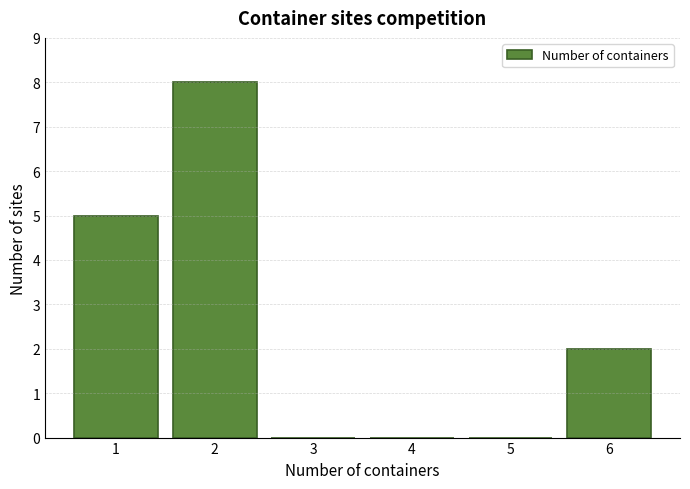

Reading left to right, list all the values displayed in this chart.

1=5	2=8	3=0	4=0	5=0	6=2